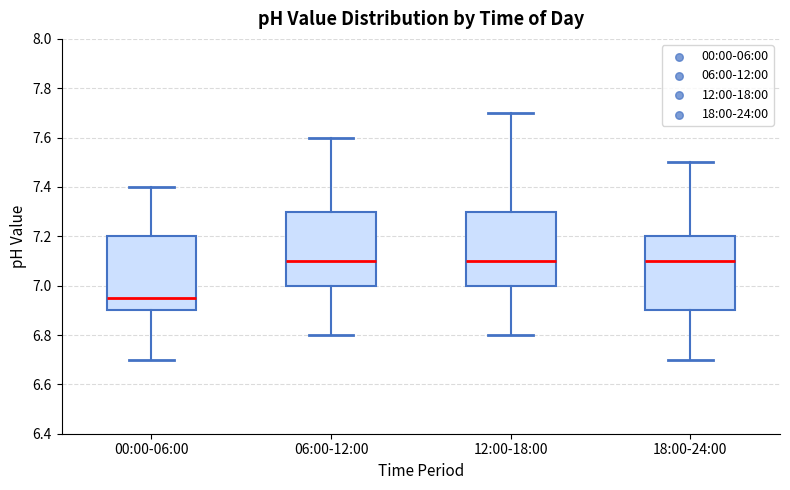

Reading left to right, read every box against the y-axis: the position of its median line, the range the box covers, and the ends of its whiskers. The values are not printed on the chart, so give them approximately, as read against the axis.

00:00-06:00: median 6.96, box 6.90 to 7.20, whiskers 6.70 to 7.40
06:00-12:00: median 7.10, box 7.00 to 7.30, whiskers 6.80 to 7.60
12:00-18:00: median 7.10, box 7.00 to 7.30, whiskers 6.80 to 7.70
18:00-24:00: median 7.10, box 6.90 to 7.20, whiskers 6.70 to 7.50